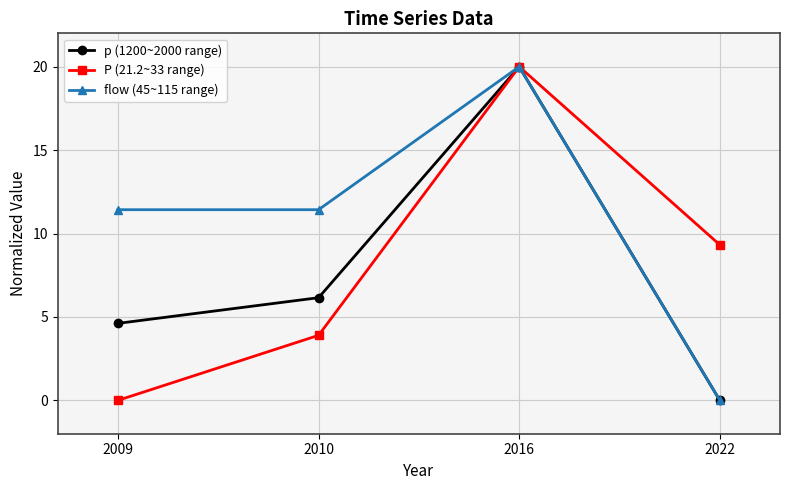

True or false: P (21.2~33 range) has more than 2 interior local peaks.

False